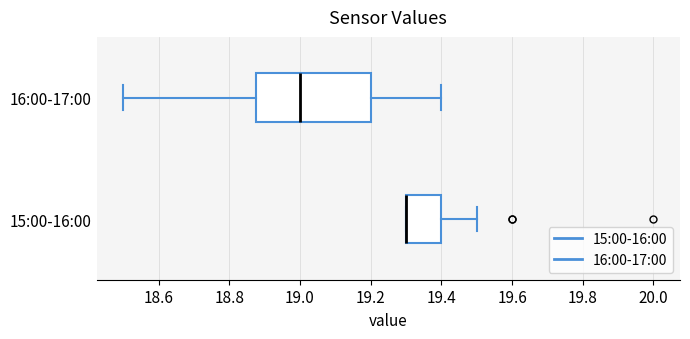

Reading bottom to top, transcribe this box plot: for each box, give where its median line is, the range the box spans, and where its two whiskers end, as read against the x-axis. The values are not printed on the chart, so give them approximately, as read against the axis.

15:00-16:00: median 19.30 (drawn on the box's left edge), box 19.30 to 19.40, whiskers 19.30 to 19.50
16:00-17:00: median 19.00, box 18.88 to 19.20, whiskers 18.50 to 19.40